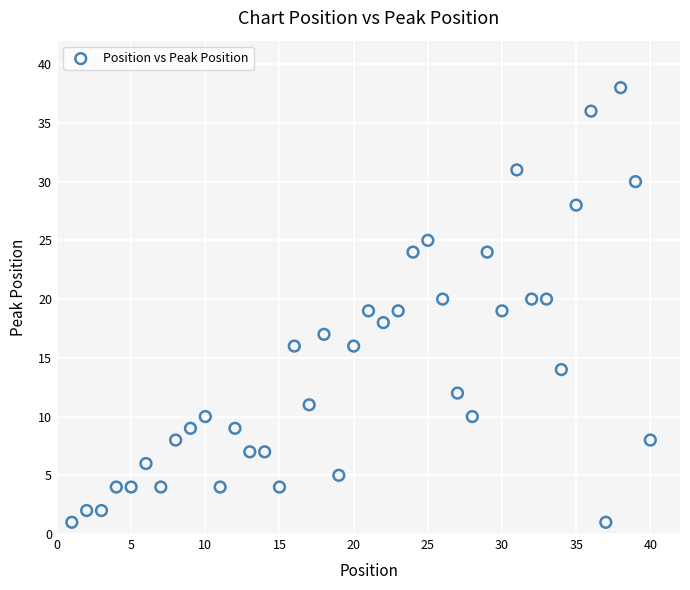

What is the range of Y values (max minus min)?

37